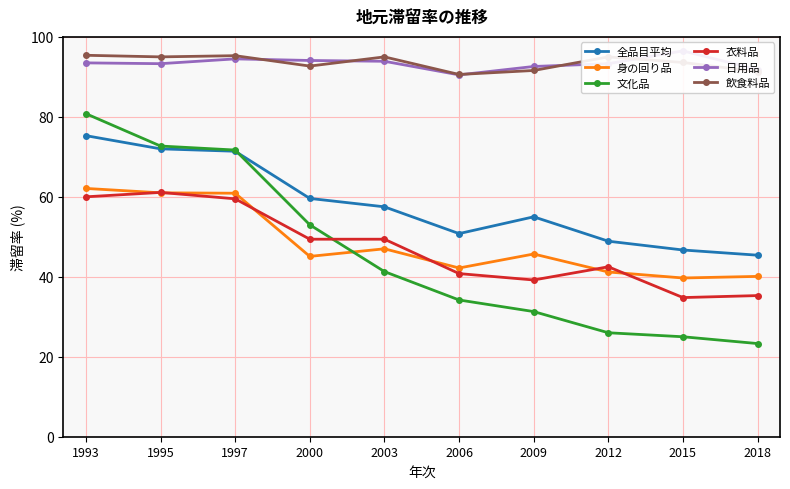

Is this an area chart (filled region under the line)?

No